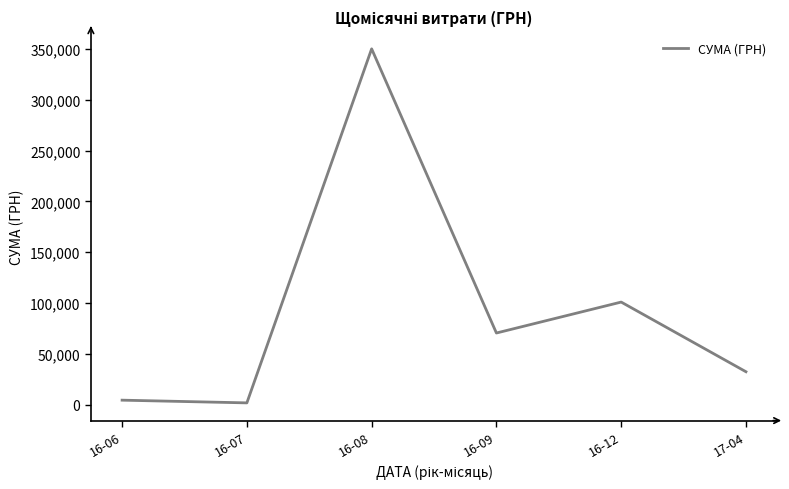

Approximately how many times larger is the value at 17-04 compared to 16-12?

0.3